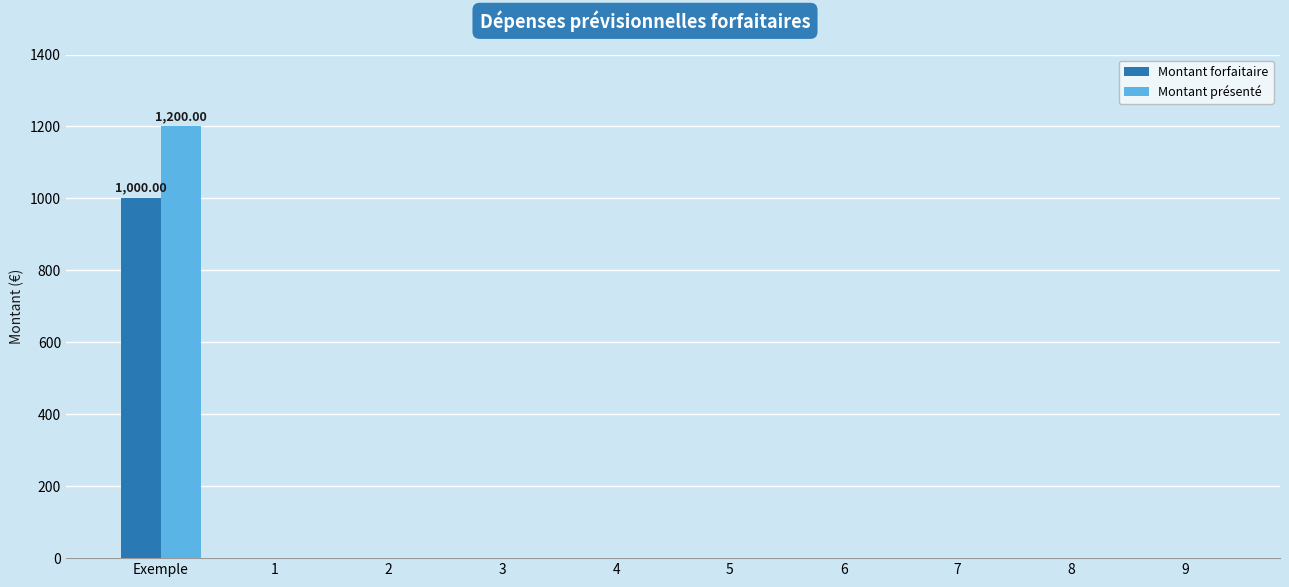

Count the number of categories in the chart.

10